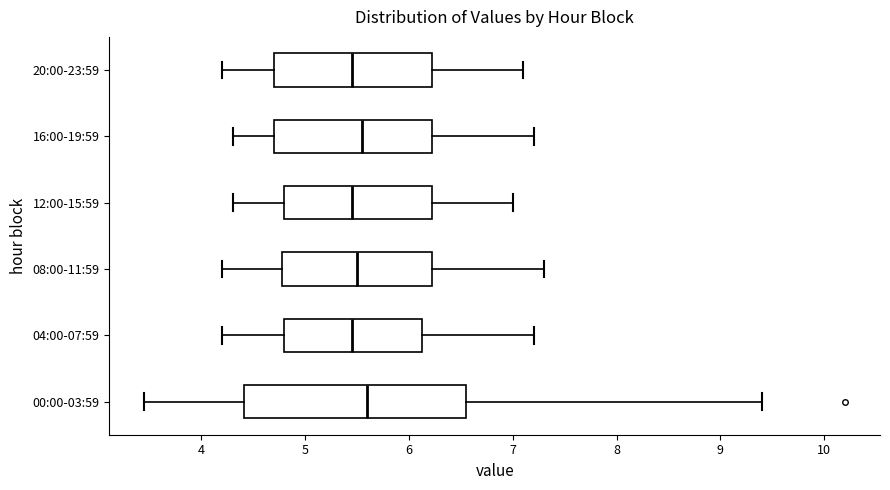

Comparing the boxes themselves (not the whiskers), which one is the widest?

00:00-03:59